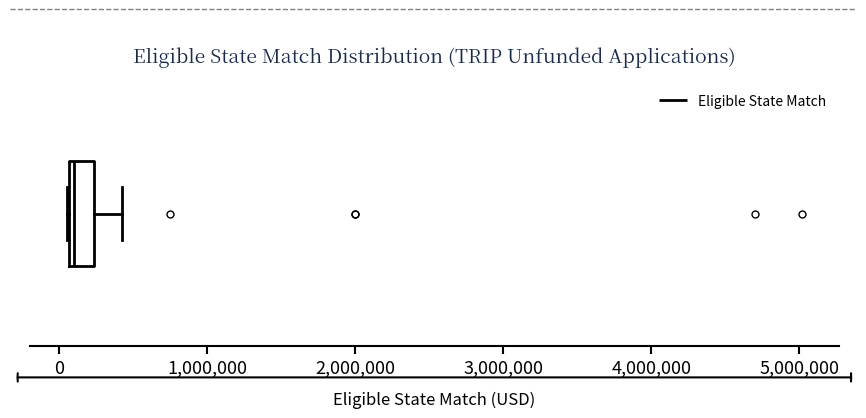

Transcribe this box plot: give where the median line is, the range the box spans, and where the two whiskers end, as read against the x-axis. The values are not printed on the chart, so give them approximately, as read against the axis.

median 100000 (just right of the box's left edge), box 100000 to 200000, whiskers 100000 to 400000